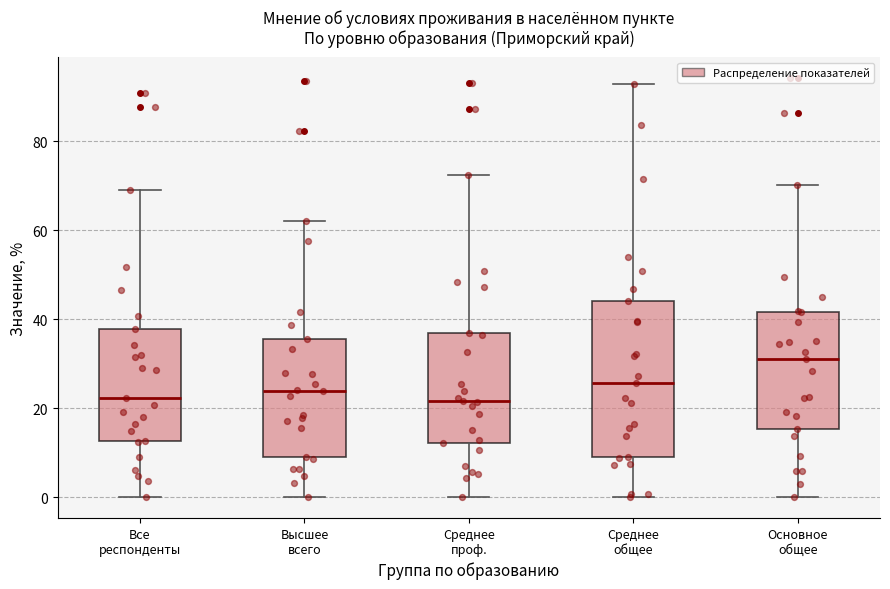

Where does the lower whisker of the box for Среднее проф. end on the y-axis? The values are not printed on the chart, so give them approximately, as read against the axis.

0